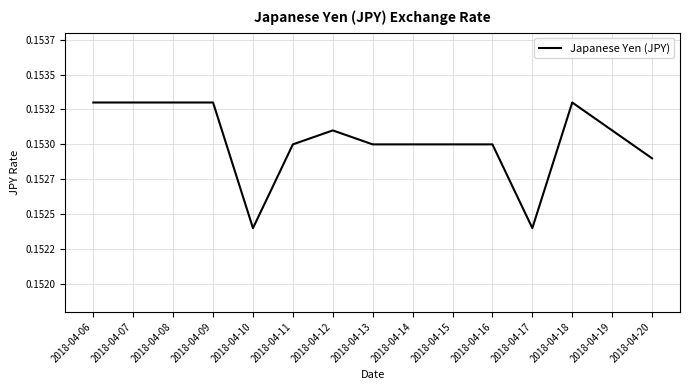

How many points are lower than both their immediate neighbors (excluding endpoints)?

2